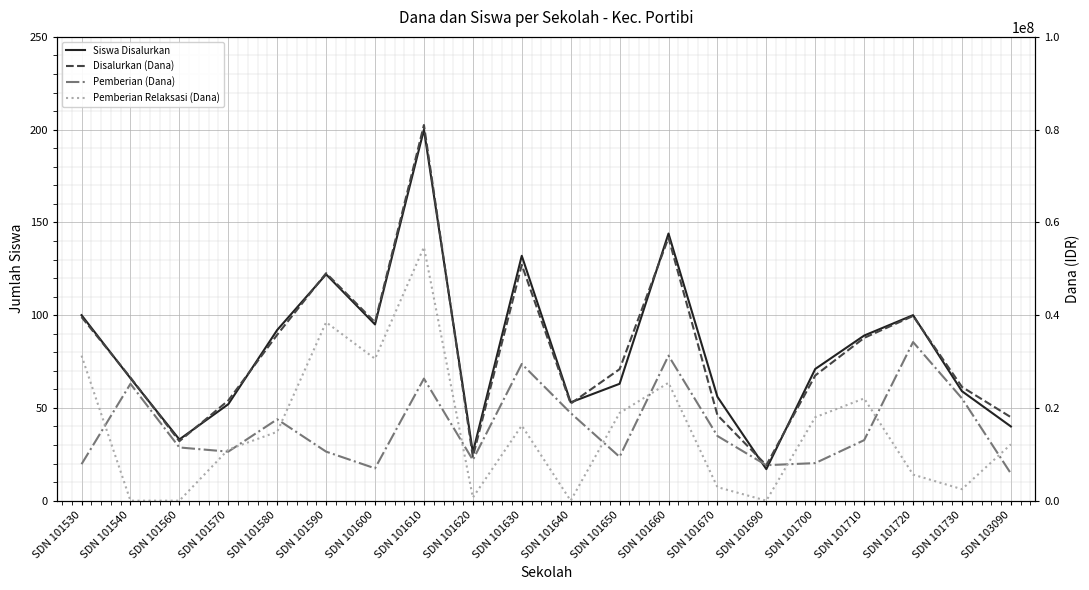

Reading left to right, list all the values displayed in this chart.

Siswa Disalurkan: 100	66	33	52	92	122	95	200	26	132	53	63	144	56	17	71	89	100	59	40
Disalurkan (Dana): 39600000	26550000	12825000	21600000	35775000	49050000	38475000	81000000	9450000	50850000	20925000	28350000	56700000	18450000	7650000	27000000	35100000	39825000	24525000	18000000
Pemberian (Dana): 7875000	25200000	11475000	10575000	17550000	10575000	6975000	26325000	8775000	29475000	18900000	9450000	31275000	13950000	7650000	8100000	13050000	34200000	22050000	5850000
Pemberian Relaksasi (Dana): 31275000	0	0	11025000	14850000	38475000	30600000	54675000	675000	16200000	0	18900000	25425000	2925000	0	18000000	22050000	5625000	2475000	12150000